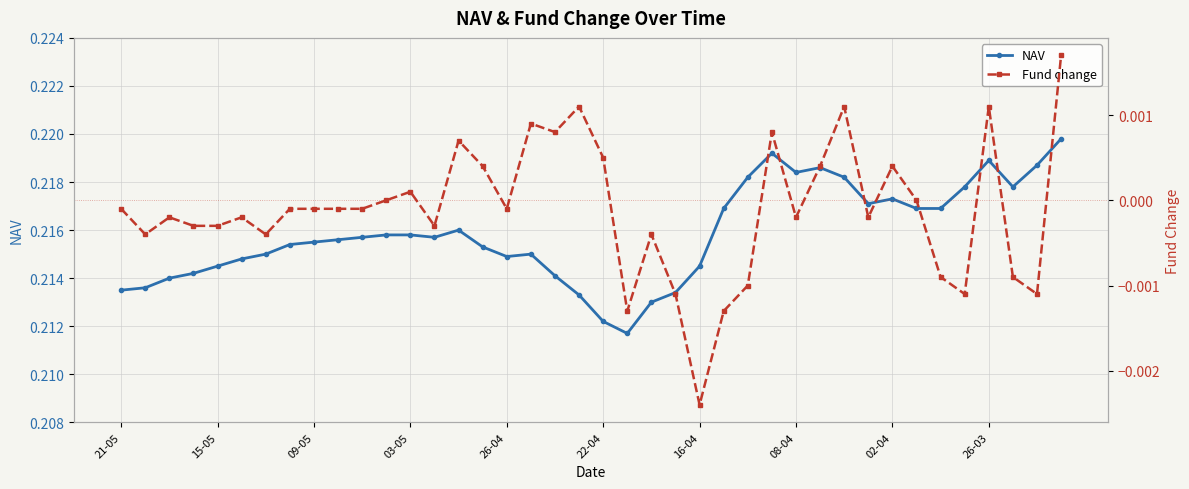

True or false: Fund change has a value of 0.0 at 27.

False